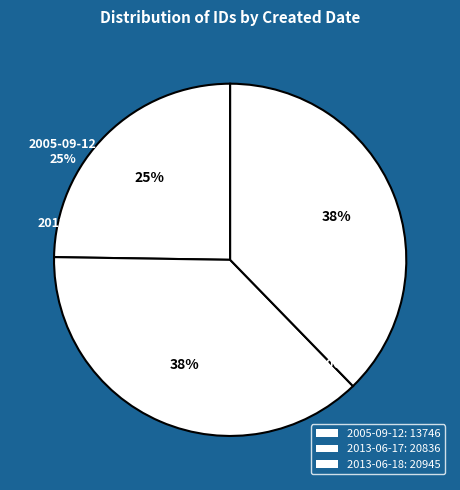

Rank the categories by value from lowest to highest.

2005-09-12, 2013-06-17, 2013-06-18